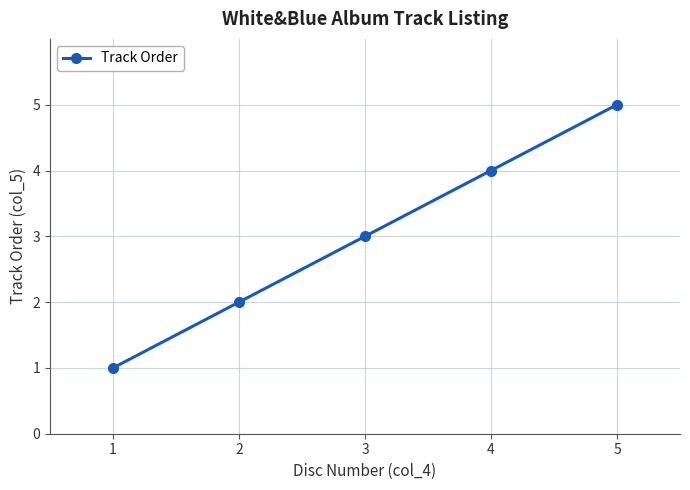

Read the value at 1.

1